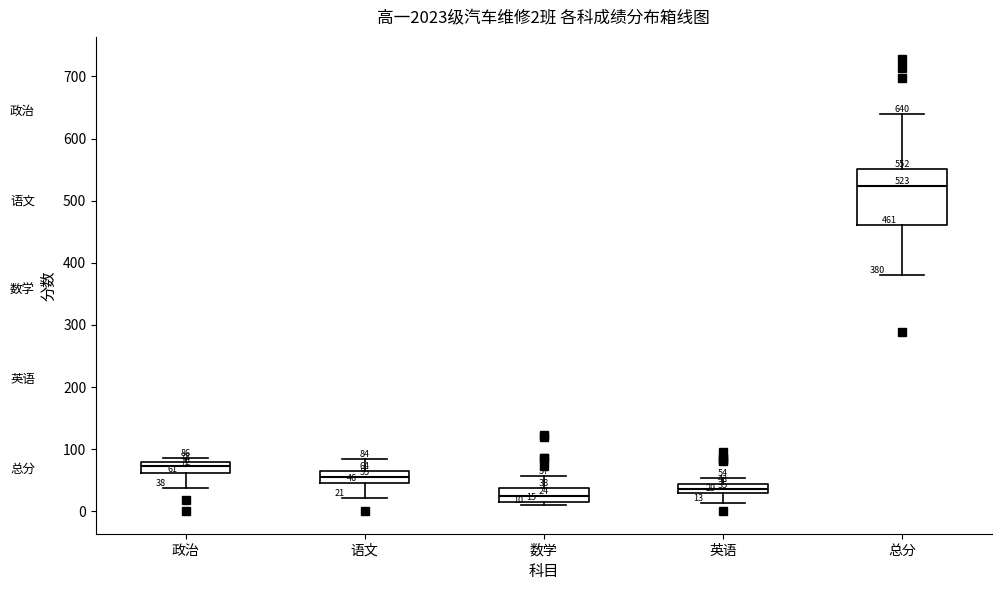

Comparing the boxes themselves (not the whiskers), which one is the tallest?

总分